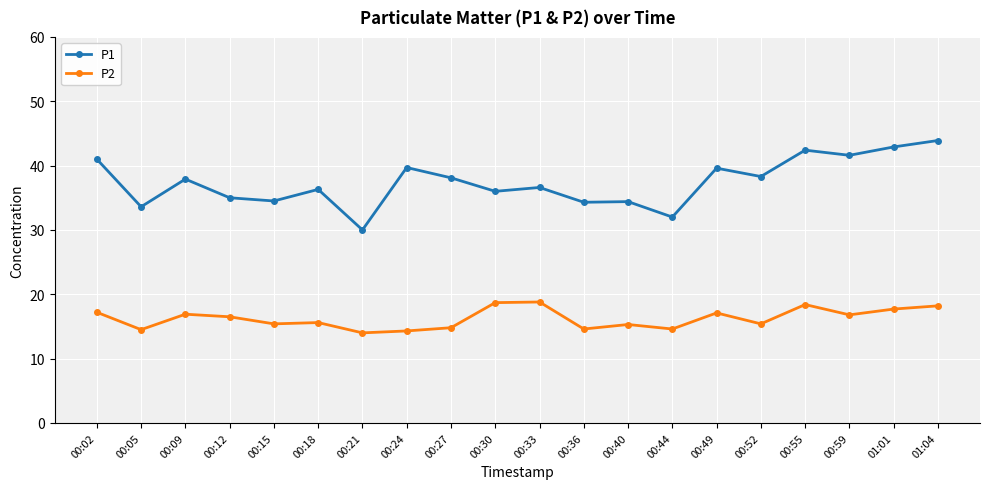

Does the chart display data point markers on the line(s)?

Yes